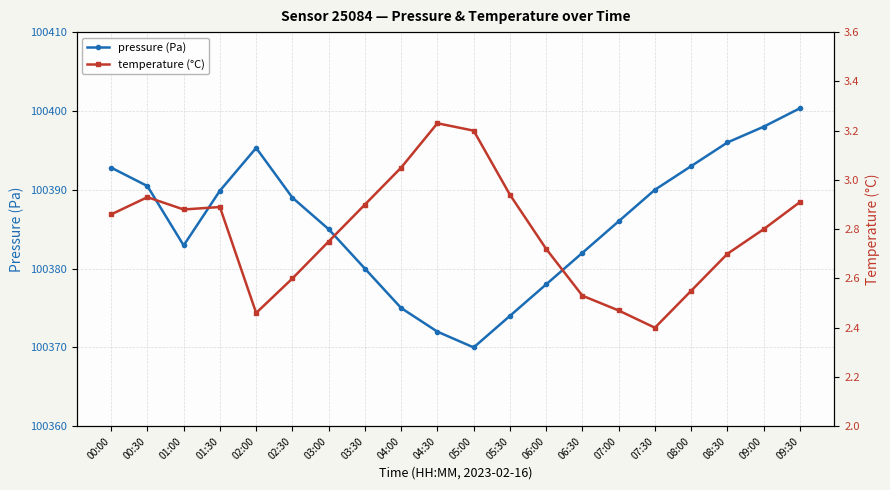

True or false: pressure (Pa) and temperature (°C) cross at least once.

False